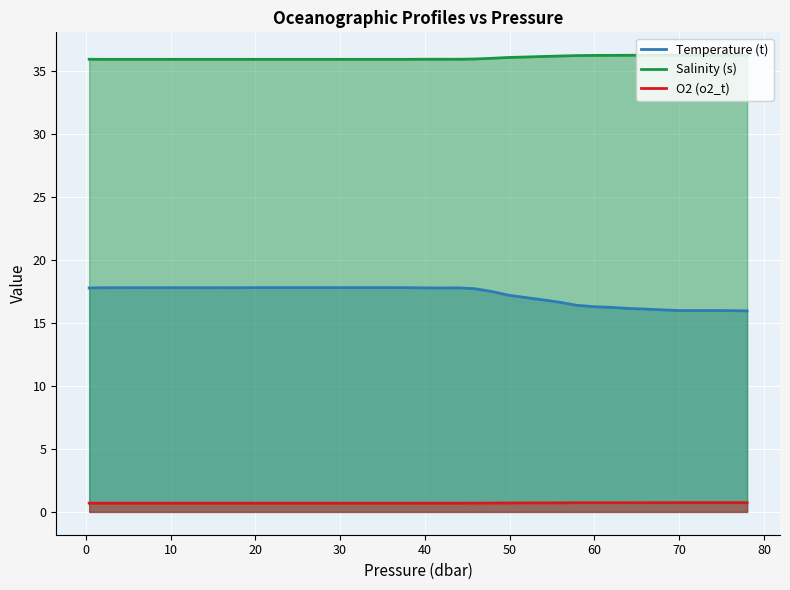

Which series has the widest spread of values?

Temperature (t)